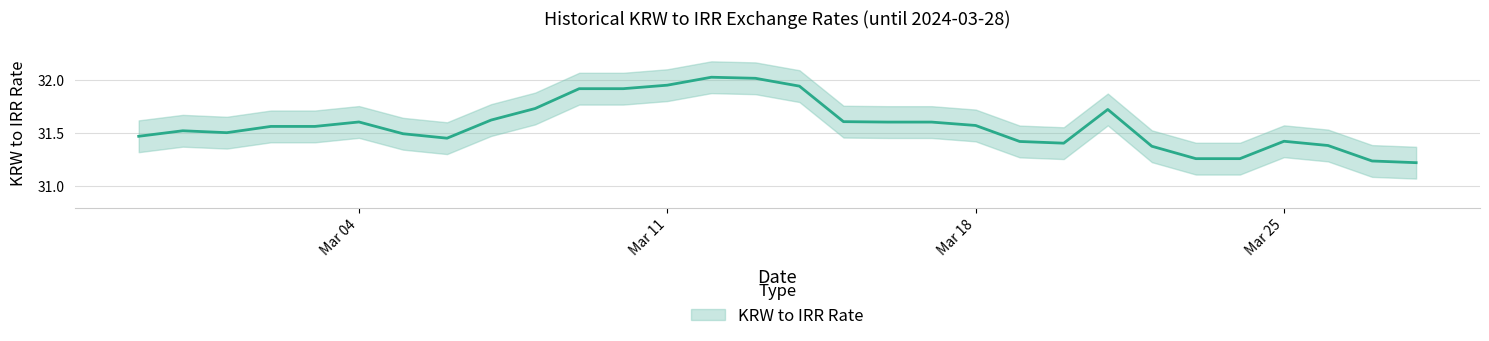

Rank the categories by value from highest to lowest.

12-03-24, 13-03-24, 11-03-24, 14-03-24, 10-03-24, 09-03-24, 08-03-24, 21-03-24, 07-03-24, 15-03-24, 04-03-24, 17-03-24, 16-03-24, 18-03-24, 03-03-24, 02-03-24, 29-02-24, 01-03-24, 05-03-24, 28-02-24, 06-03-24, 25-03-24, 19-03-24, 20-03-24, 26-03-24, 22-03-24, 24-03-24, 23-03-24, 27-03-24, 28-03-24